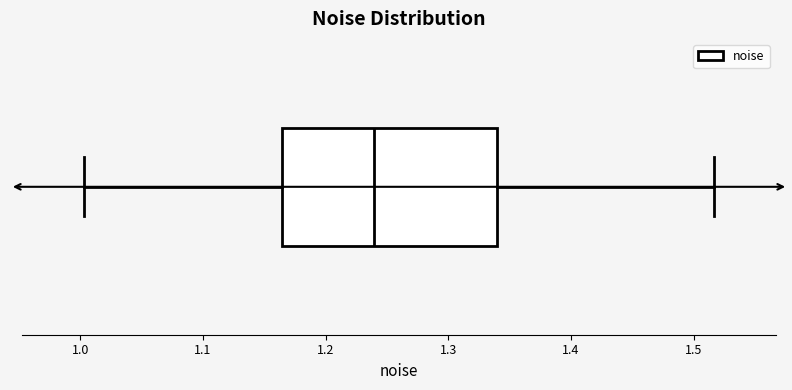

Where does the left whisker of the box end on the x-axis? The values are not printed on the chart, so give them approximately, as read against the axis.

1.00